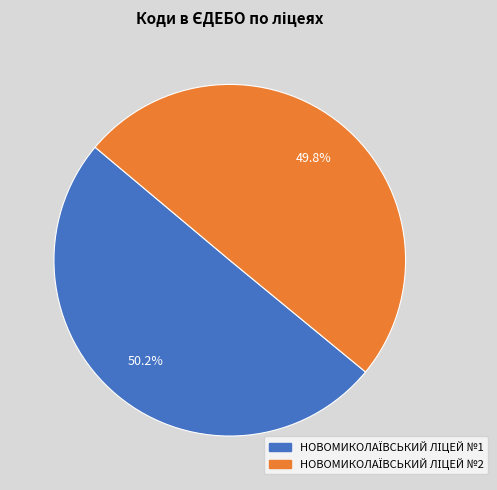

Does any single category account for the majority?

Yes